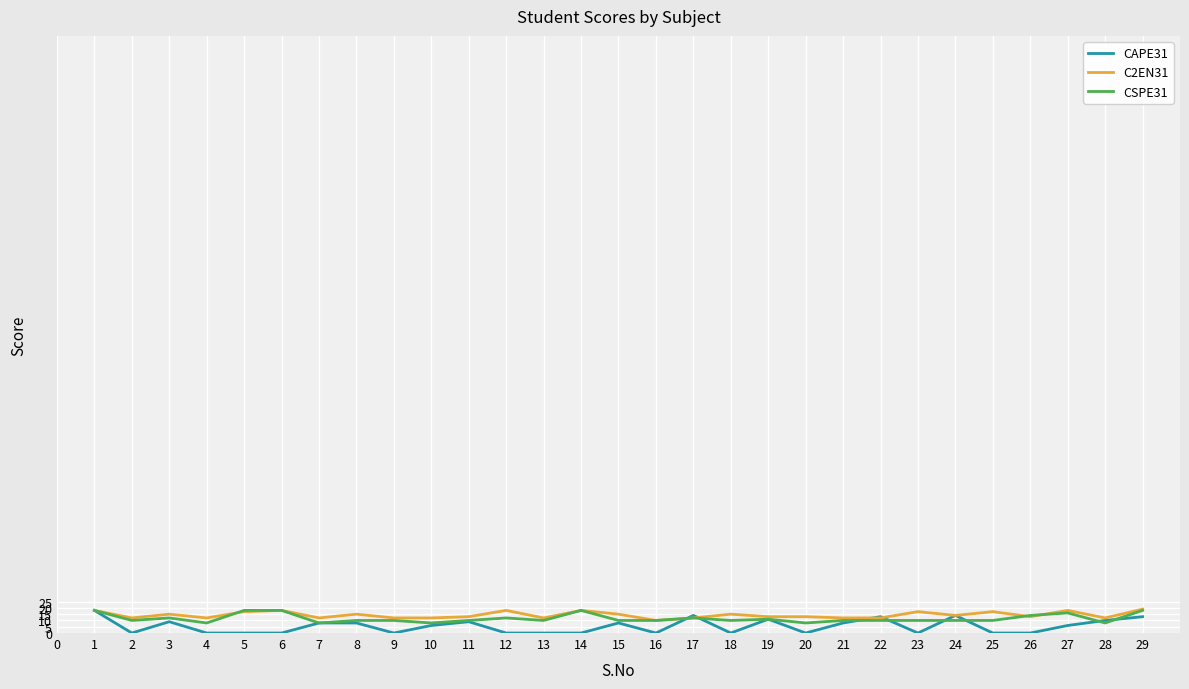

What are all the series names shown in the legend?

CAPE31, C2EN31, CSPE31